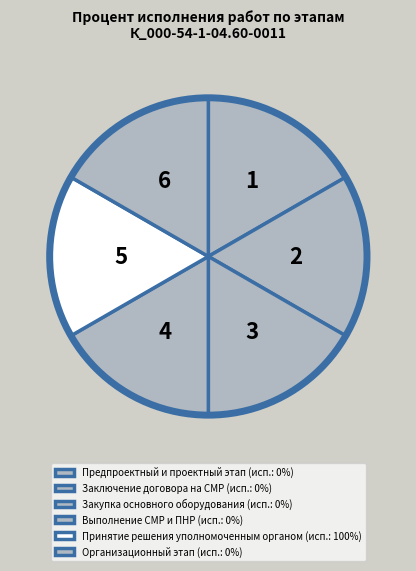

How many segments does this pie chart have?

6